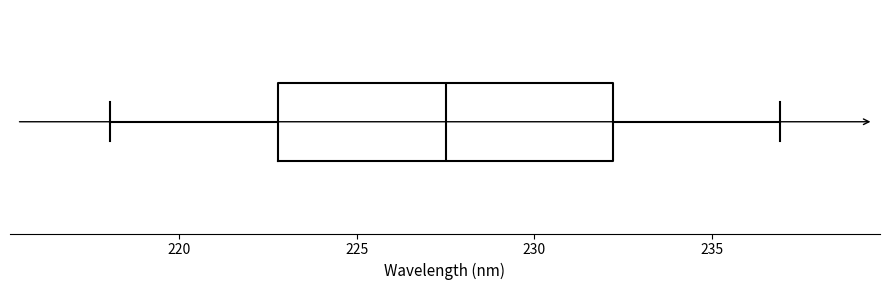

Where does the left whisker of the box end on the x-axis? The values are not printed on the chart, so give them approximately, as read against the axis.

218.0